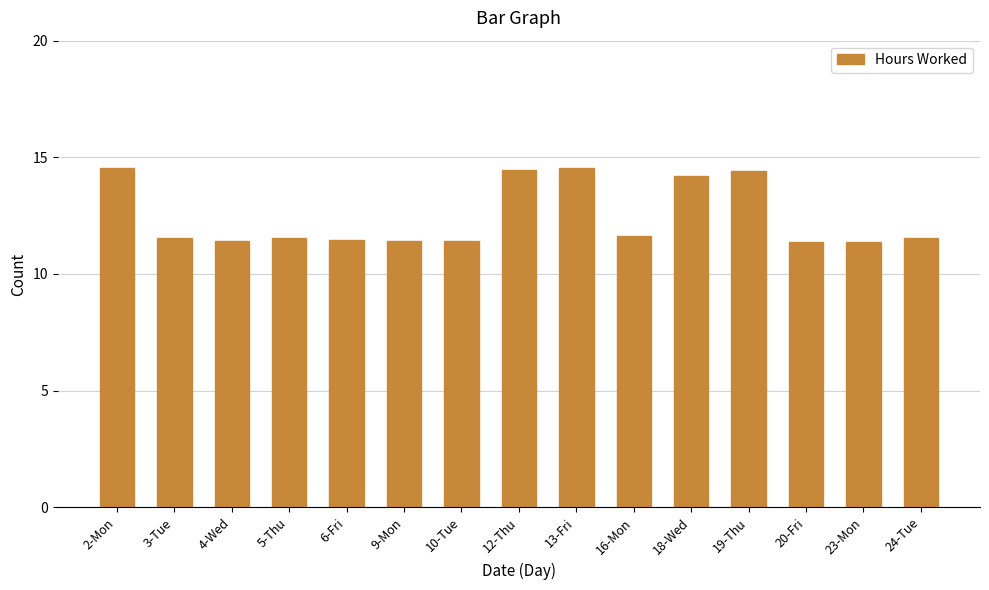

True or false: the data shows 6.4 at 12-Thu.

False